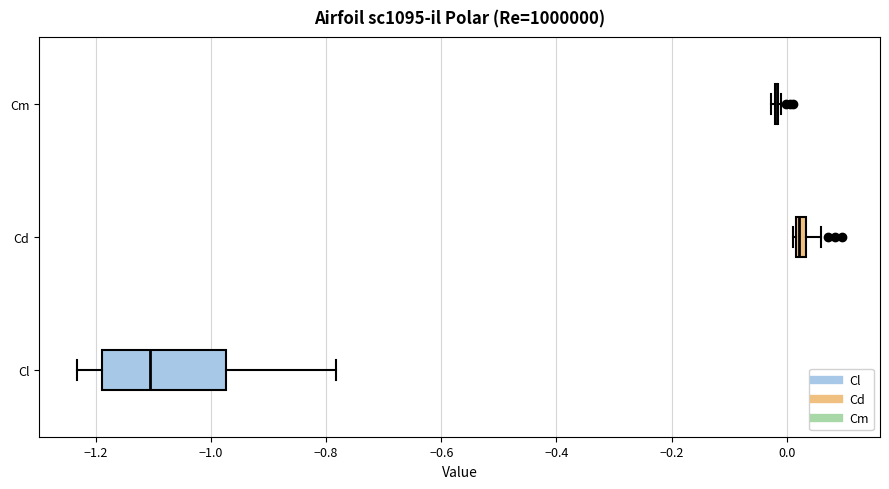

Comparing the boxes themselves (not the whiskers), which one is the widest?

Cl